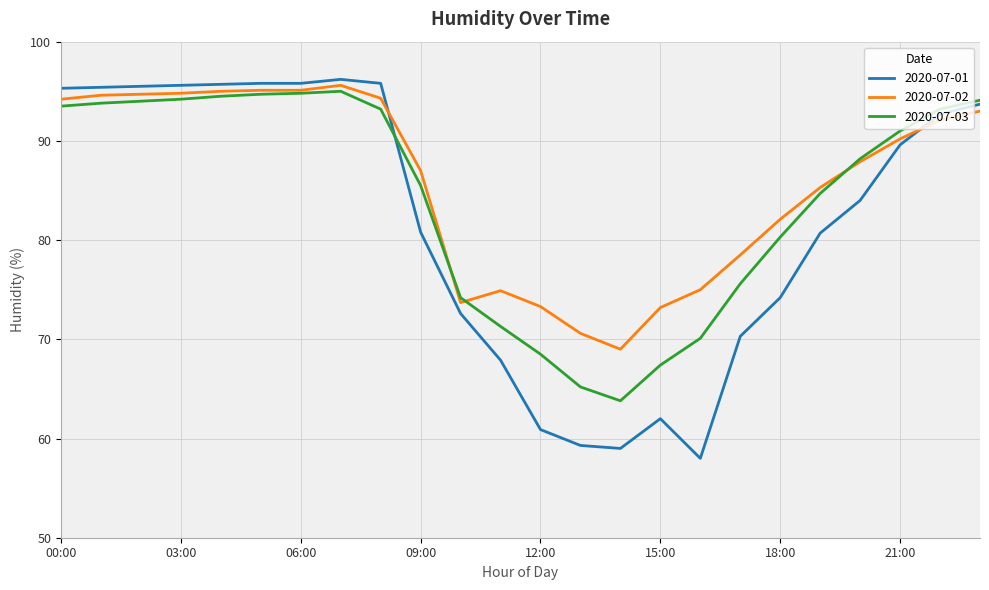

What is the sum of all 2020-07-01 values?

1966.8